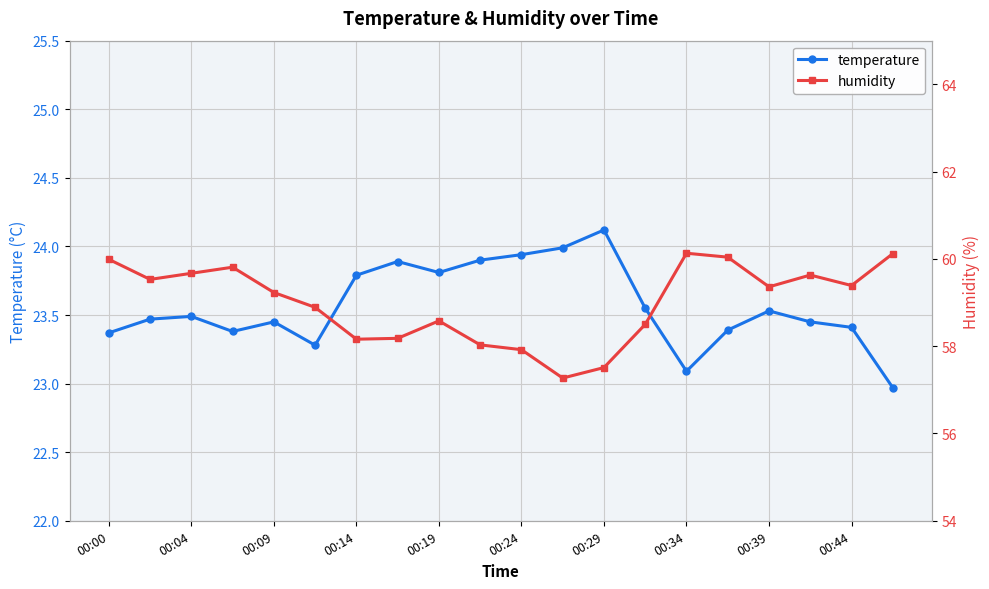

True or false: humidity and temperature cross at least once.

False